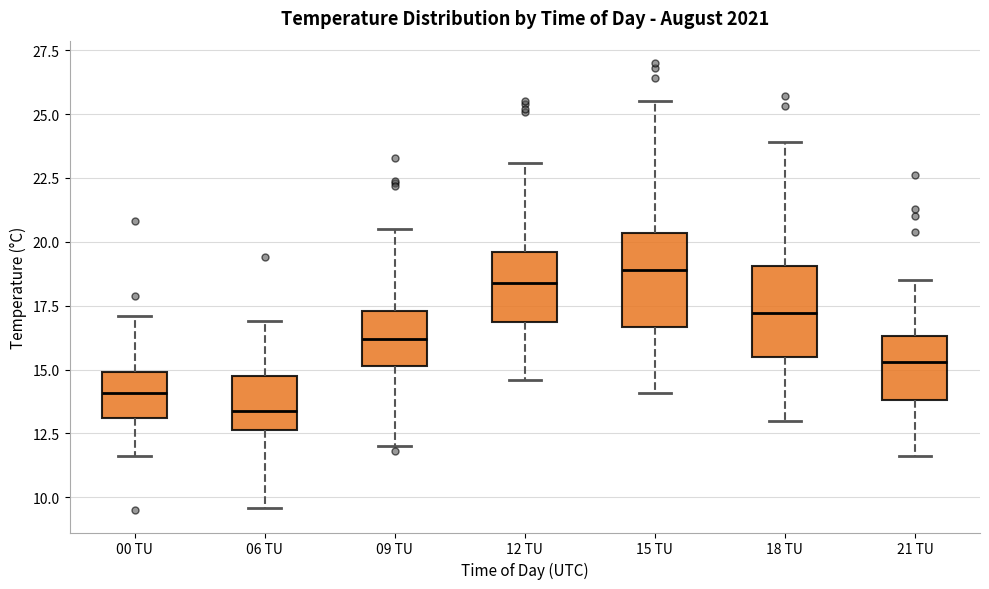

Which box has the lowest median line?

06 TU